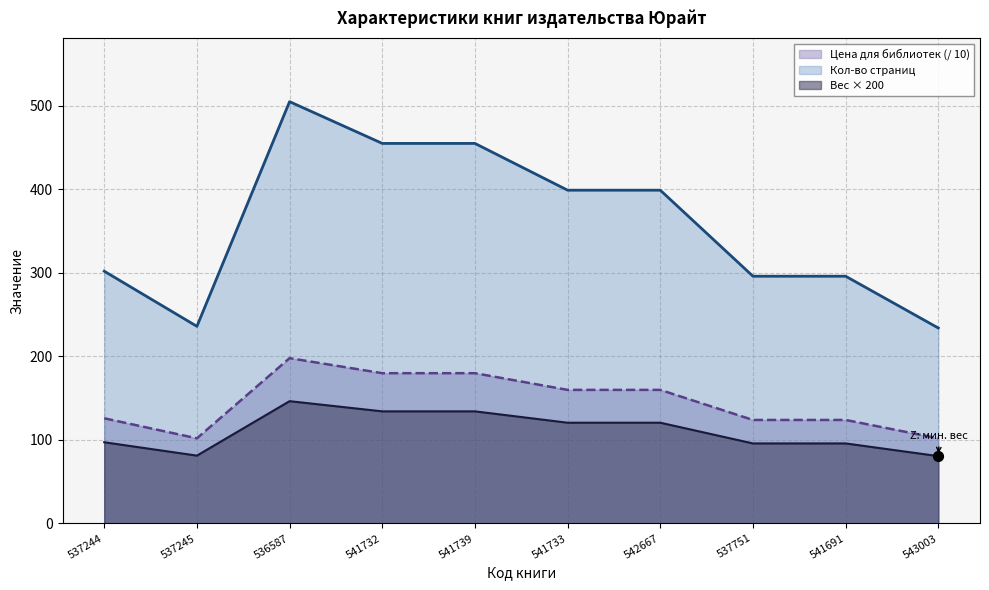

At which category is the sum across all series the highest?

536587